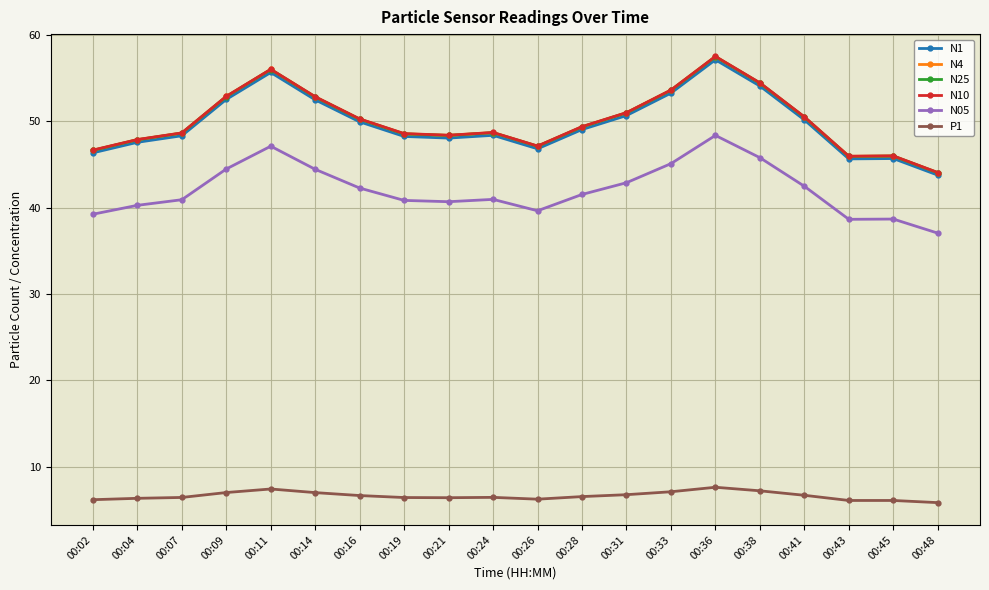

What is the average value of the N1 series?

49.7